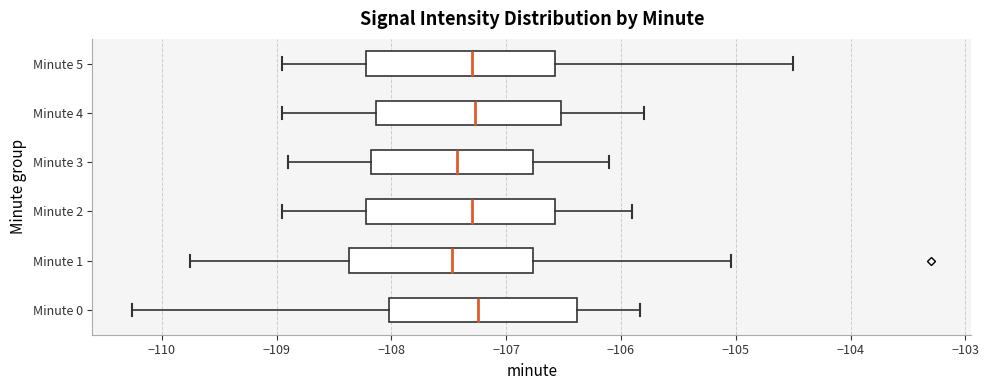

Reading bottom to top, read every box against the x-axis: the position of its median line, the range the box covers, and the ends of its whiskers. The values are not printed on the chart, so give them approximately, as read against the axis.

Minute 0: median -107.2, box -108.0 to -106.4, whiskers -110.3 to -105.8
Minute 1: median -107.5, box -108.4 to -106.8, whiskers -109.8 to -105.0
Minute 2: median -107.3, box -108.2 to -106.6, whiskers -108.9 to -105.9
Minute 3: median -107.4, box -108.2 to -106.8, whiskers -108.9 to -106.1
Minute 4: median -107.3, box -108.1 to -106.5, whiskers -108.9 to -105.8
Minute 5: median -107.3, box -108.2 to -106.6, whiskers -108.9 to -104.5